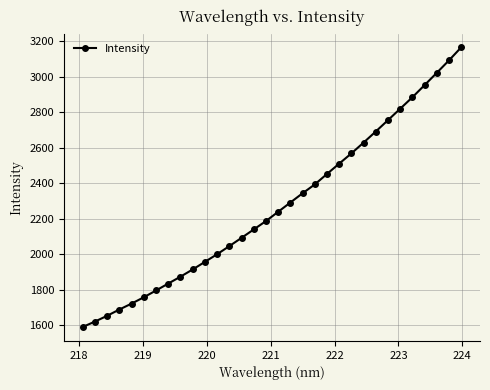

What is the difference between the second highest and second lowest values?

1469.0